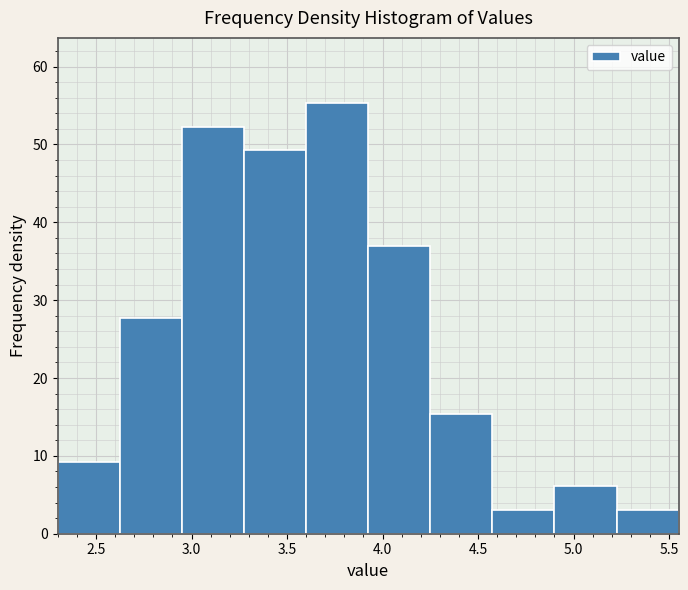

Reading left to right, transcribe this chart: for each bar, give the range it covers on the x-axis and its height. Neither the bar edges nor the heights are printed on the chart, so give them approximately, as read against the axes.

2.300 to 2.625: 9
2.625 to 2.950: 28
2.950 to 3.275: 52
3.275 to 3.600: 49
3.600 to 3.925: 55
3.925 to 4.250: 37
4.250 to 4.575: 15
4.575 to 4.900: 3
4.900 to 5.225: 6
5.225 to 5.550: 3